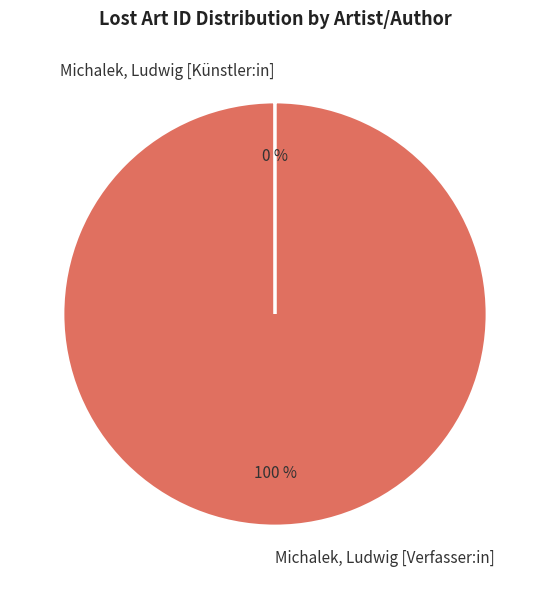

What percentage is the Michalek, Ludwig [Verfasser:in] slice, to the nearest percent?

100%